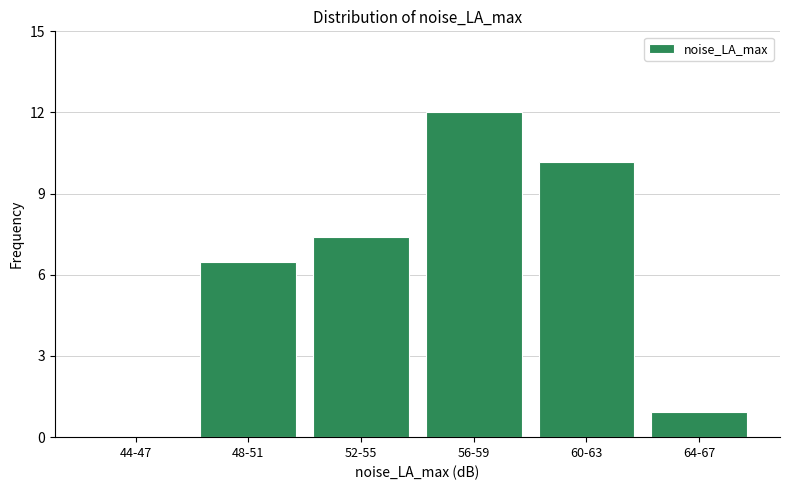

Reading right to left, list all the values displayed in this chart.

64-67=0.9	60-63=10.2	56-59=12.0	52-55=7.4	48-51=6.5	44-47=0.0